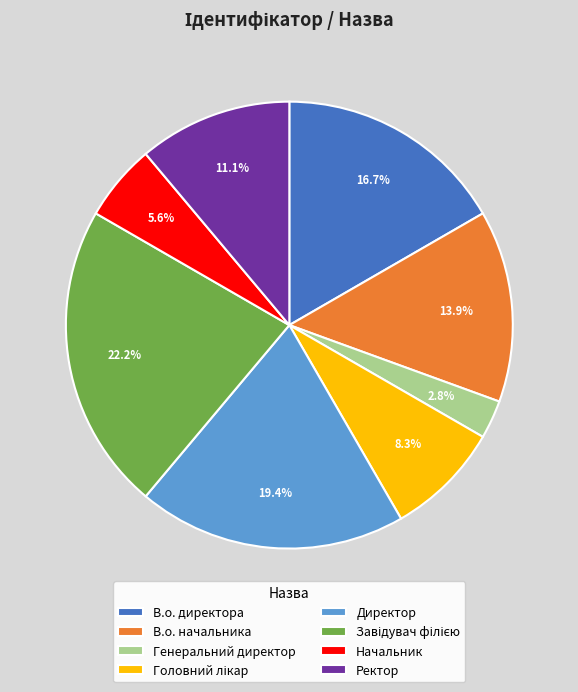

The Ректор slice represents 11% of the pie. True or false?

True